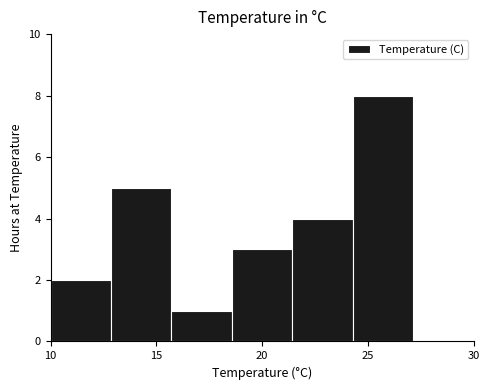

Reading left to right, transcribe this chart: for each bar, give the range it covers on the x-axis and its height. Neither the bar edges nor the heights are printed on the chart, so give them approximately, as read against the axes.

10.0 to 13.0: 2
13.0 to 15.5: 5
15.5 to 18.5: 1
18.5 to 21.5: 3
21.5 to 24.5: 4
24.5 to 27.0: 8
27.0 to 30.0: 0